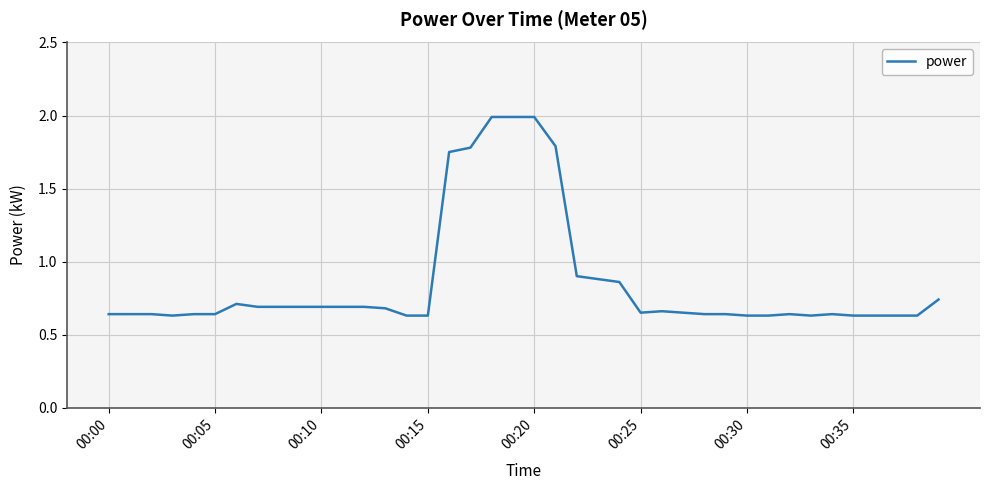

What is the maximum value shown in the chart?

2.0